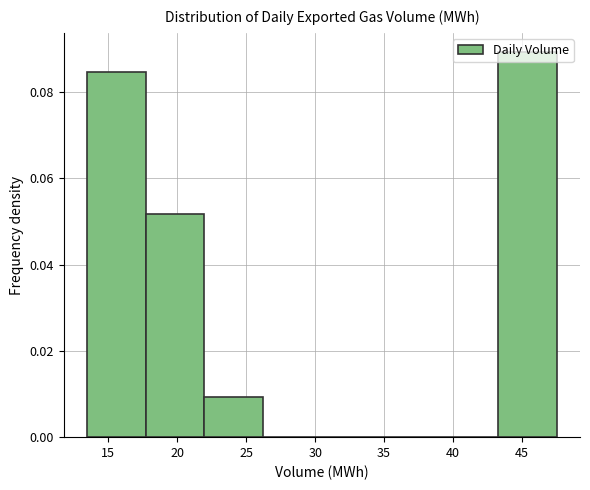

Reading left to right, transcribe this chart: for each bar, give the range it covers on the x-axis and its height. Neither the bar edges nor the heights are printed on the chart, so give them approximately, as read against the axes.

13.5 to 17.5: 0.084
17.5 to 22.0: 0.052
22.0 to 26.0: 0.010
26.0 to 30.5: 0
30.5 to 34.5: 0
34.5 to 39.0: 0
39.0 to 43.5: 0
43.5 to 47.5: 0.090